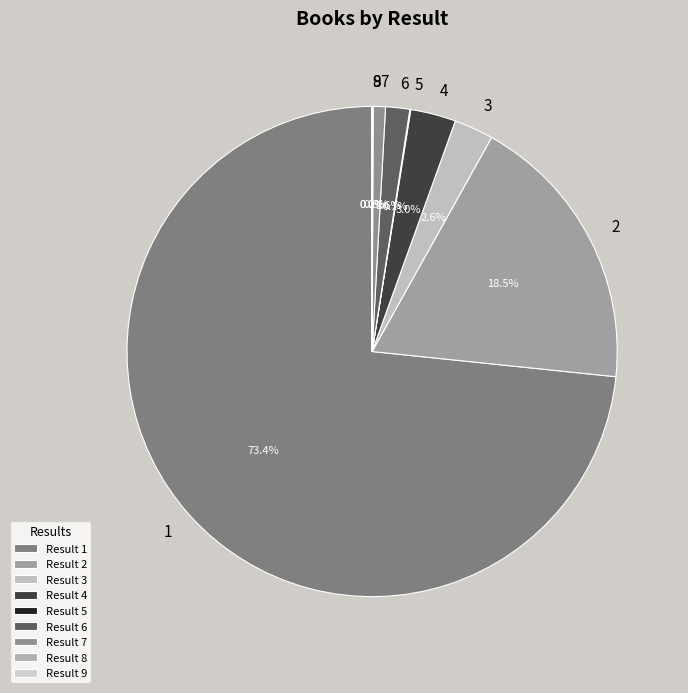

To the nearest percent, what is the difference between the 6 and 3 slice percentages?

1%